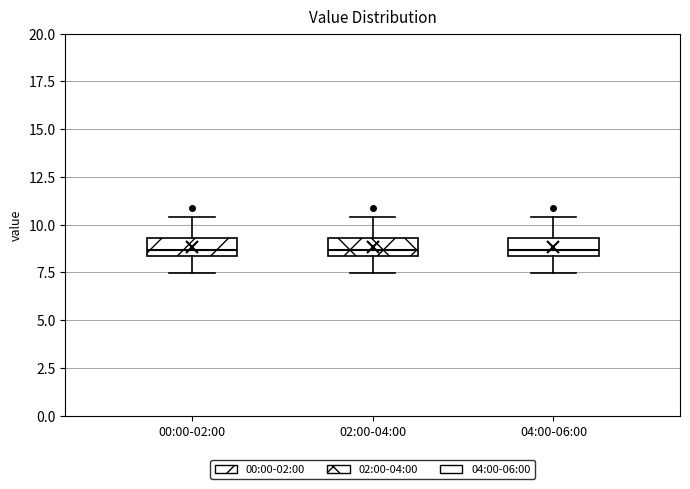

Where does the upper whisker of the box for 02:00-04:00 end on the y-axis? The values are not printed on the chart, so give them approximately, as read against the axis.

10.5